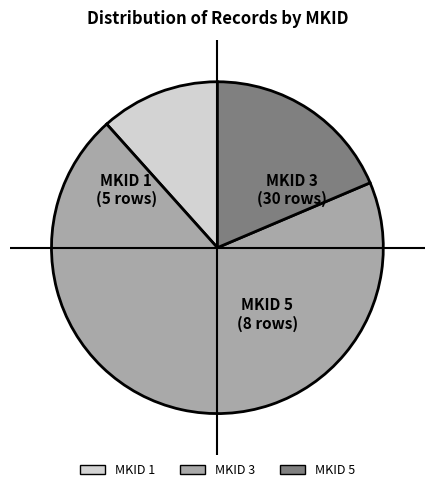

Rank the categories by value from highest to lowest.

MKID 3, MKID 5, MKID 1